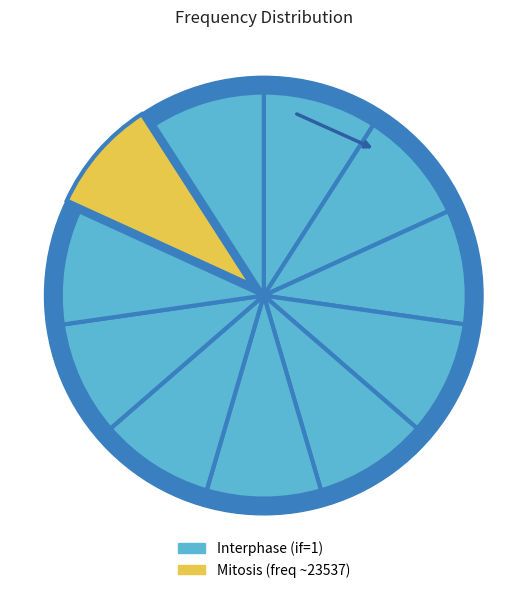

Is there any slice that represents more than half of the pie?

No